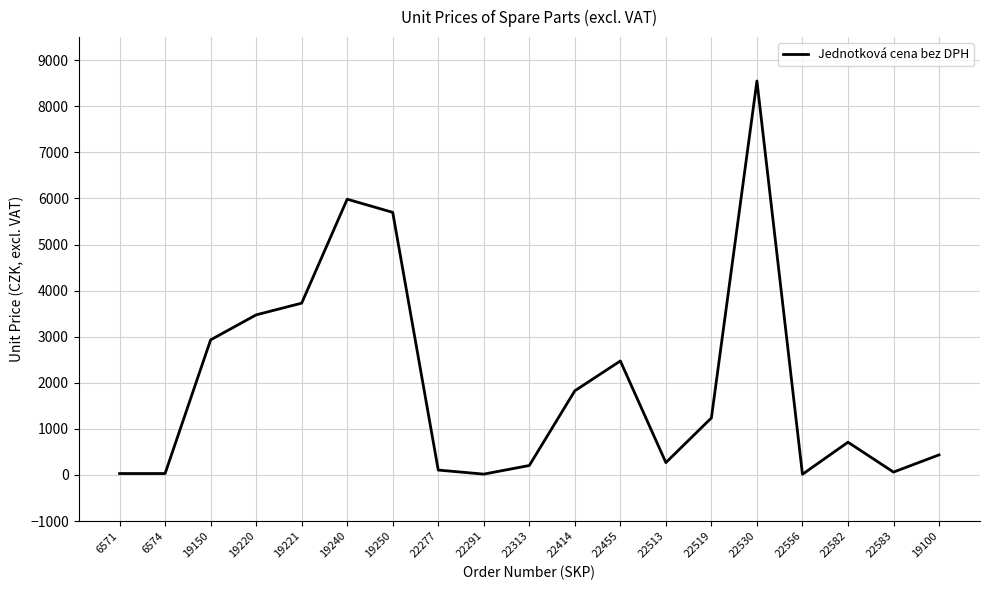

At which category does the chart reach its peak across all series?

22530